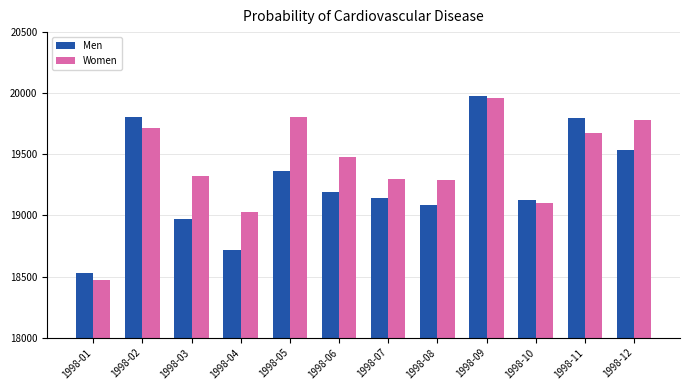

What is the spread (max minus min) of values at 1998-01?

65